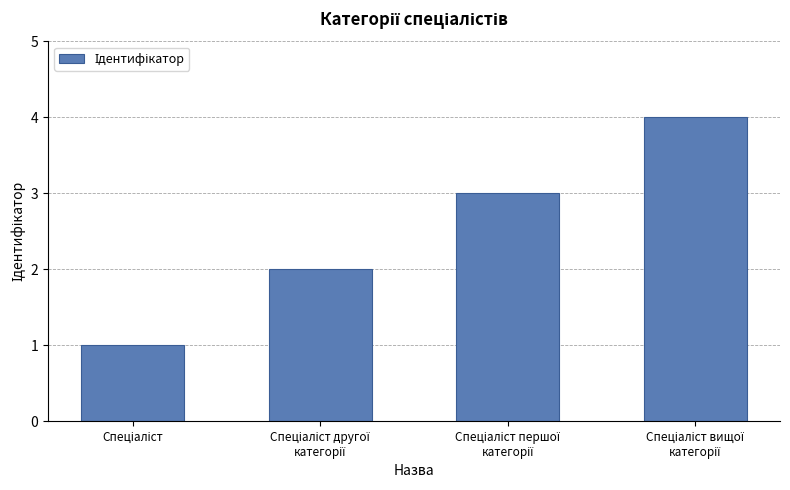

Are the bars horizontal?

No